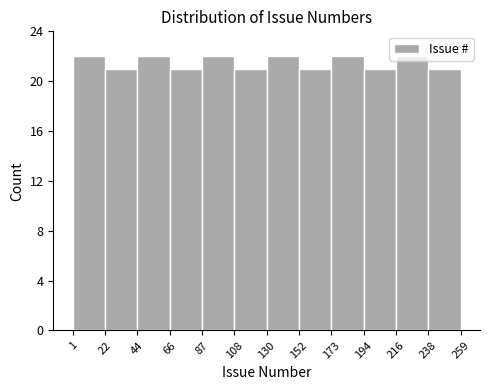

Reading left to right, list every bar in this chart as the range it spans on the x-axis followed by its height. The values are not printed on the chart, so give them approximately, as read against the axis.

1 to 22: 22
22 to 44: 21
44 to 66: 22
66 to 87: 21
87 to 108: 22
108 to 130: 21
130 to 152: 22
152 to 173: 21
173 to 194: 22
194 to 216: 21
216 to 238: 22
238 to 259: 21